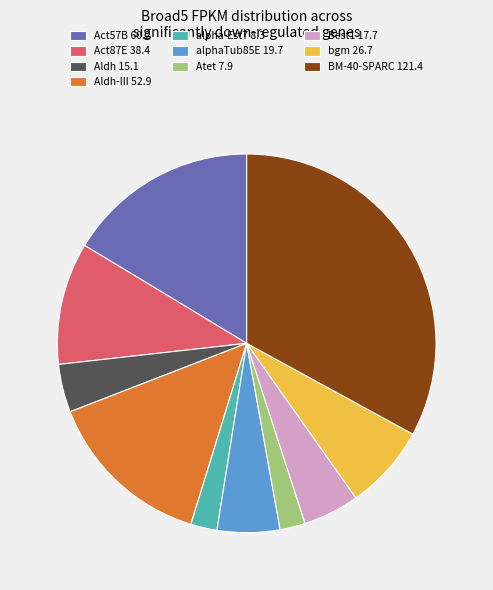

Approximately how many times larger is the value at Aldh-III 52.9 compared to Best1 17.7?

3.0